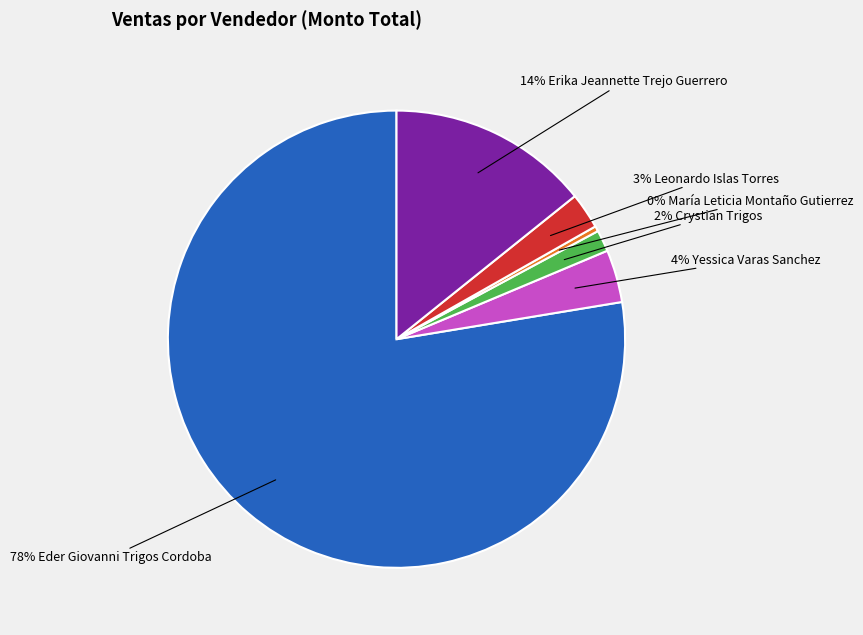

Is there any slice that represents more than half of the pie?

Yes